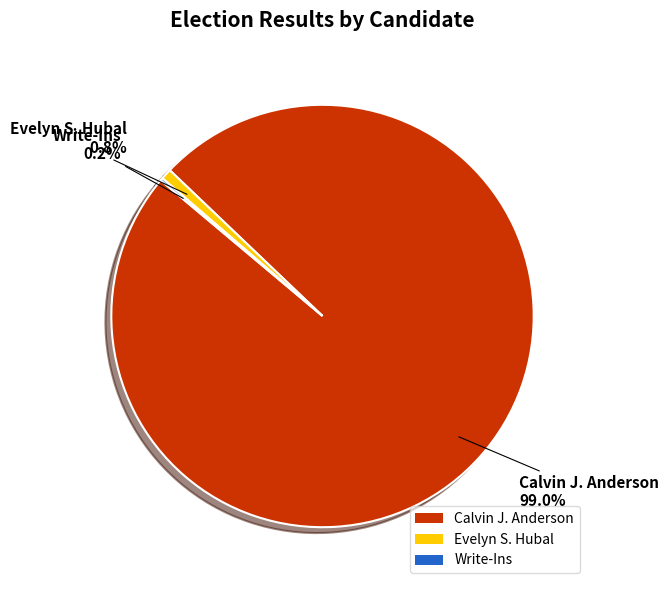

What is the largest slice in the pie chart?

Calvin J. Anderson